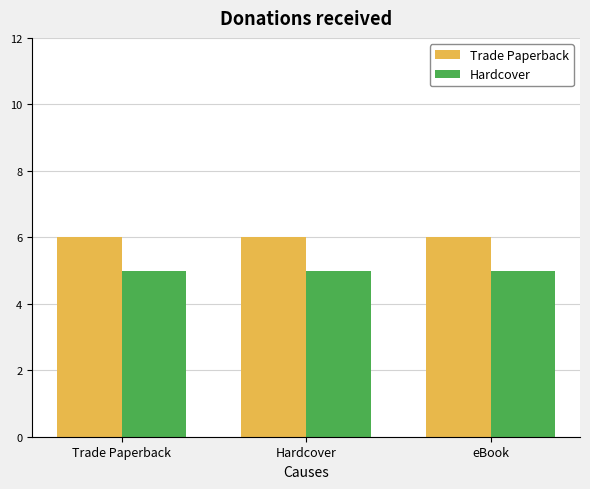

Is it true that Trade Paperback equals 6 at Trade Paperback?

True